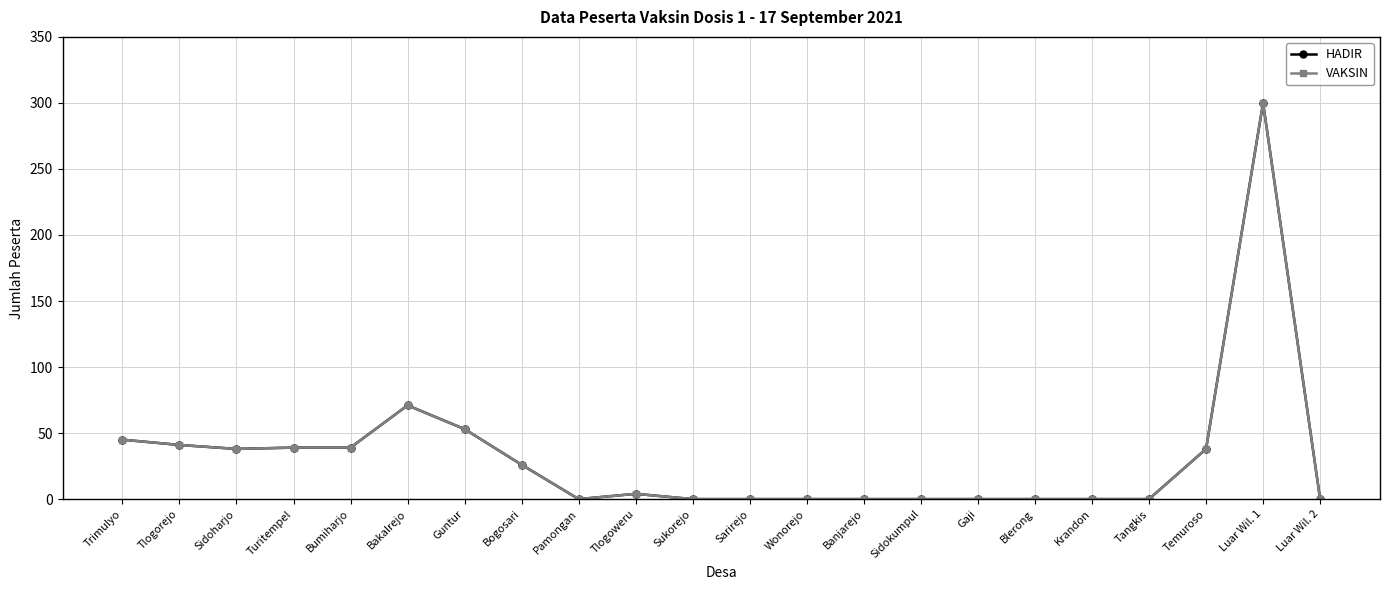

Reading right to left, list all the values displayed in this chart.

HADIR: Luar Wil. 2=0	Luar Wil. 1=300	Temuroso=38	Tangkis=0	Krandon=0	Blerong=0	Gaji=0	Sidokumpul=0	Banjarejo=0	Wonorejo=0	Sarirejo=0	Sukorejo=0	Tlogoweru=4	Pamongan=0	Bogosari=26	Guntur=53	Bakalrejo=71	Bumiharjo=39	Turitempel=39	Sidoharjo=38	Tlogorejo=41	Trimulyo=45
VAKSIN: Luar Wil. 2=0	Luar Wil. 1=300	Temuroso=38	Tangkis=0	Krandon=0	Blerong=0	Gaji=0	Sidokumpul=0	Banjarejo=0	Wonorejo=0	Sarirejo=0	Sukorejo=0	Tlogoweru=4	Pamongan=0	Bogosari=26	Guntur=53	Bakalrejo=71	Bumiharjo=39	Turitempel=39	Sidoharjo=38	Tlogorejo=41	Trimulyo=45